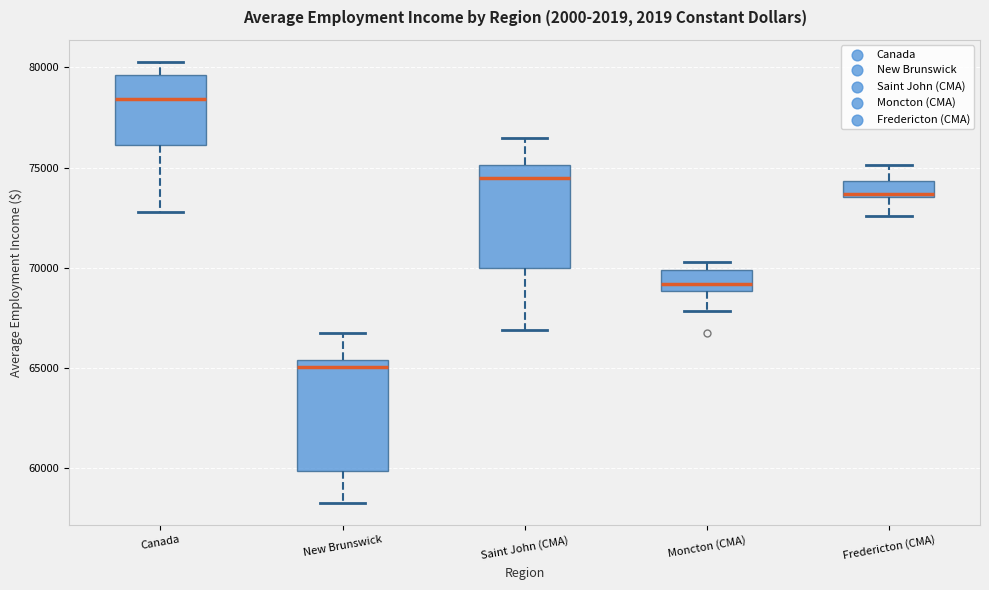

Reading left to right, read every box against the y-axis: the position of its median line, the range the box covers, and the ends of its whiskers. The values are not printed on the chart, so give them approximately, as read against the axis.

Canada: median 78500, box 76000 to 79500, whiskers 73000 to 80500
New Brunswick: median 65000, box 60000 to 65500, whiskers 58500 to 66500
Saint John (CMA): median 74500, box 70000 to 75000, whiskers 67000 to 76500
Moncton (CMA): median 69000 (just above the box's lower edge), box 69000 to 70000, whiskers 68000 to 70500
Fredericton (CMA): median 73500 (just above the box's lower edge), box 73500 to 74500, whiskers 72500 to 75000